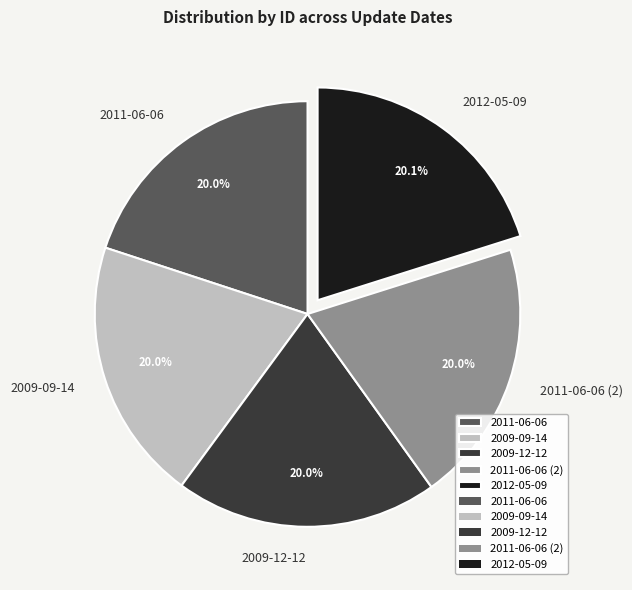

Is the sum of 2011-06-06 and 2012-05-09 greater than half?

No